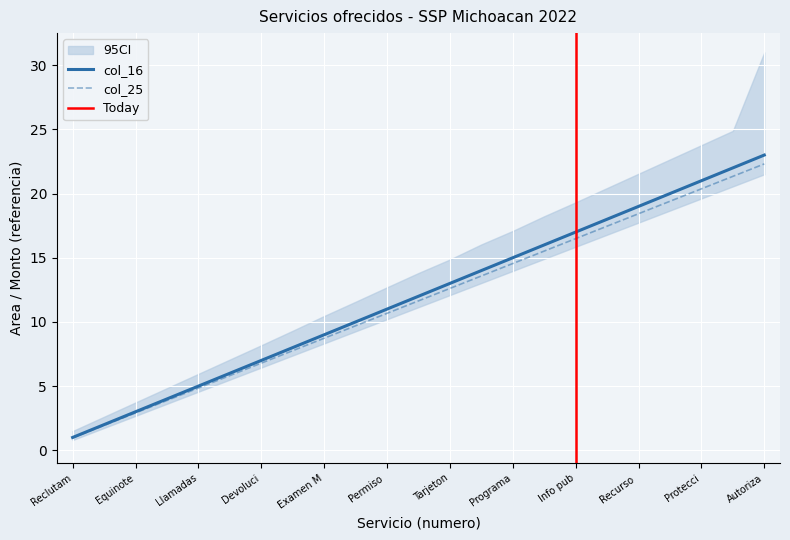

Rank the series by their average value, from lowest to highest.

col_25, col_16